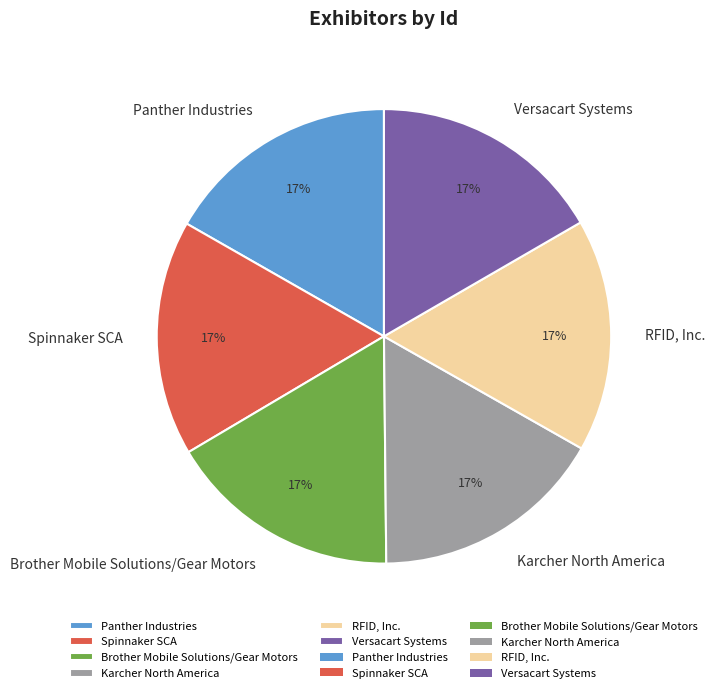

True or false: Spinnaker SCA accounts for 17% of the total.

True